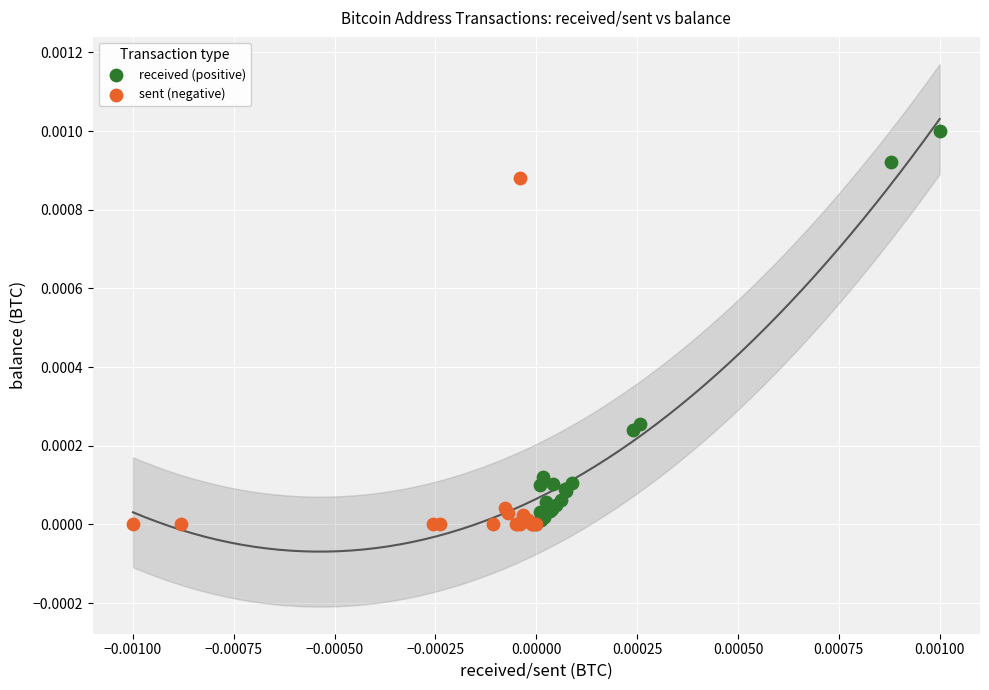

Which series has the widest spread of Y values?

received (positive)